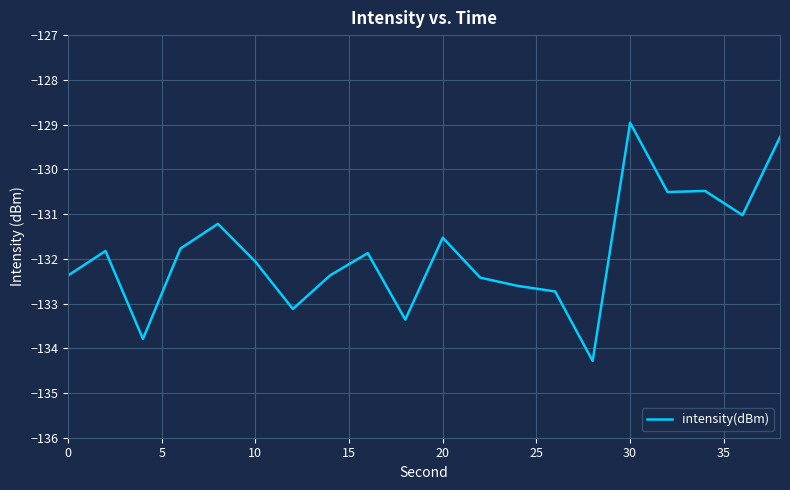

What is the difference between the maximum and minimum values?

5.3